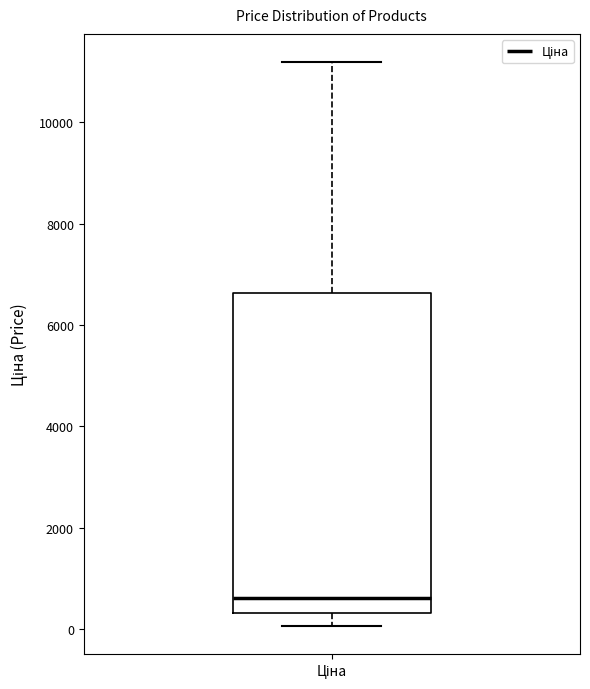

Read this box plot against the y-axis: the position of the median line, the range covered by the box, and the ends of both whiskers. The values are not printed on the chart, so give them approximately, as read against the axis.

median 600, box 400 to 6600, whiskers 0 to 11200